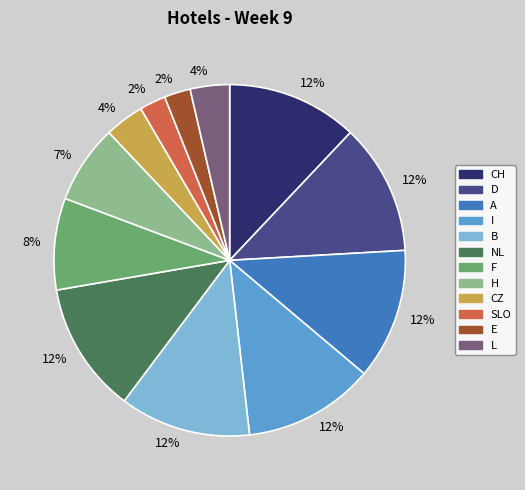

Does any single category account for the majority?

No